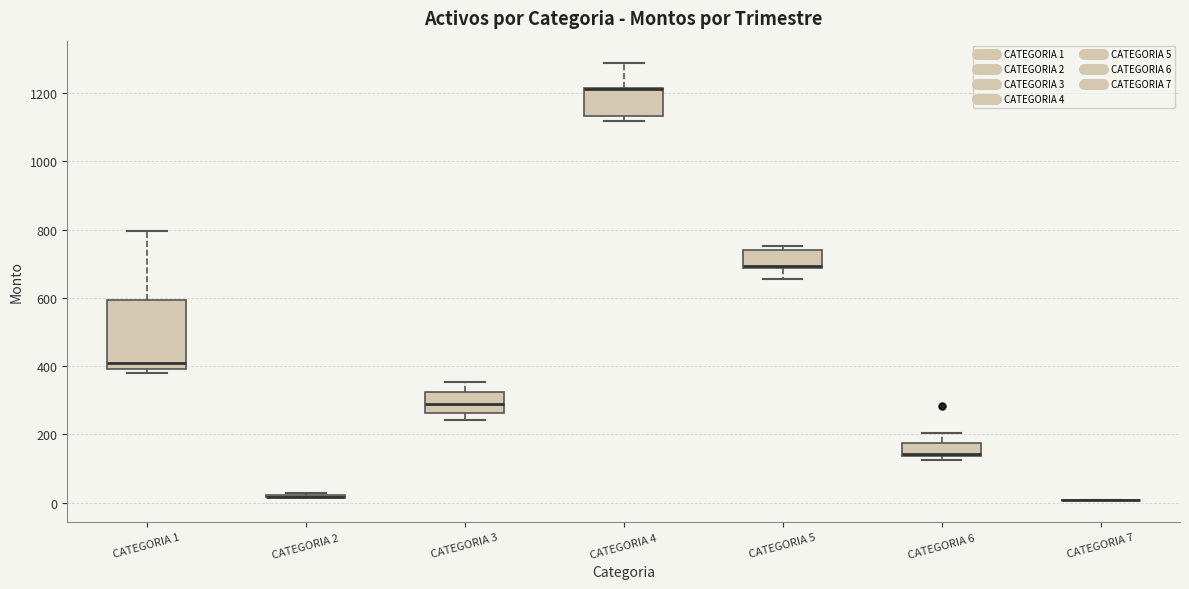

Which box is the tallest, from its lower edge to its upper edge?

CATEGORIA 1